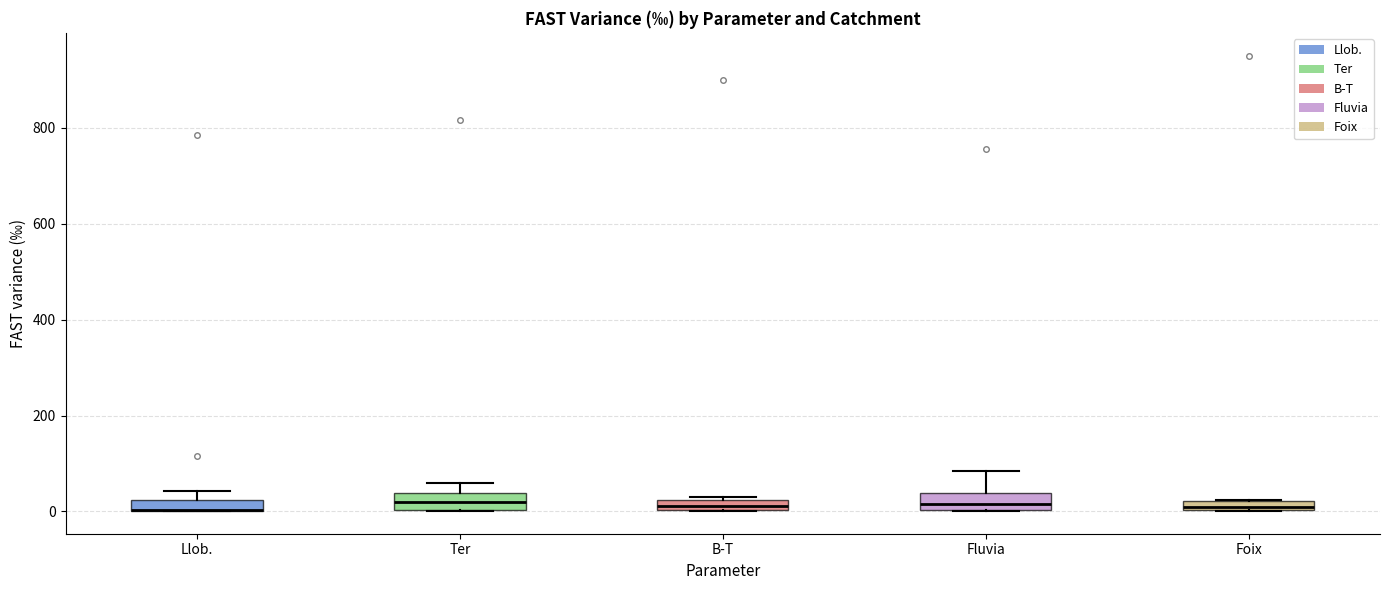

Where is the lower edge of the box for Foix on the y-axis? The values are not printed on the chart, so give them approximately, as read against the axis.

0